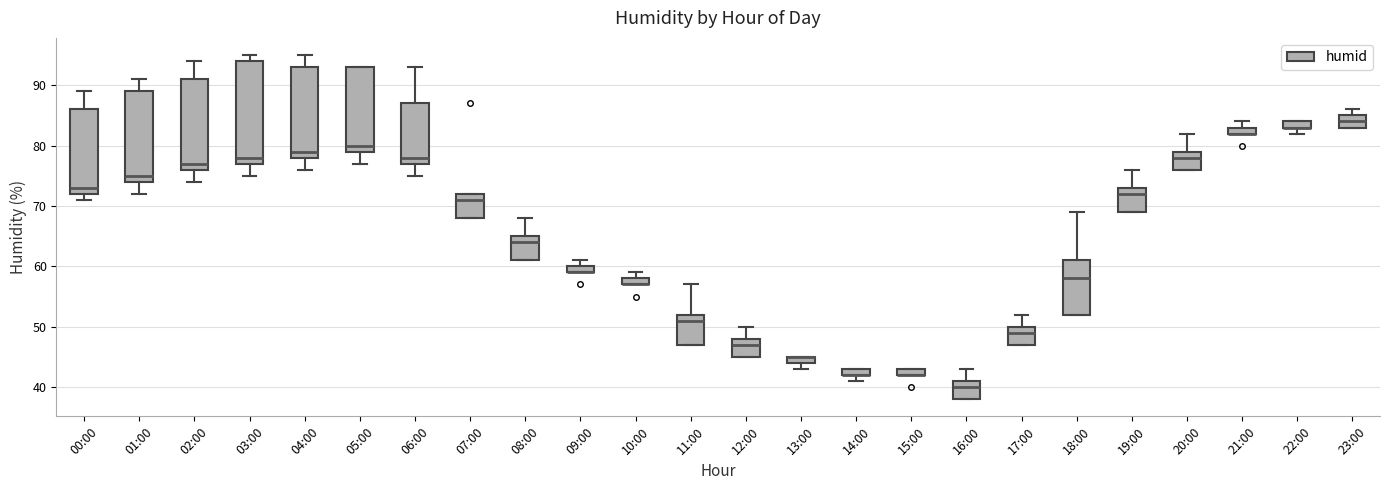

Which box is the tallest, from its lower edge to its upper edge?

03:00